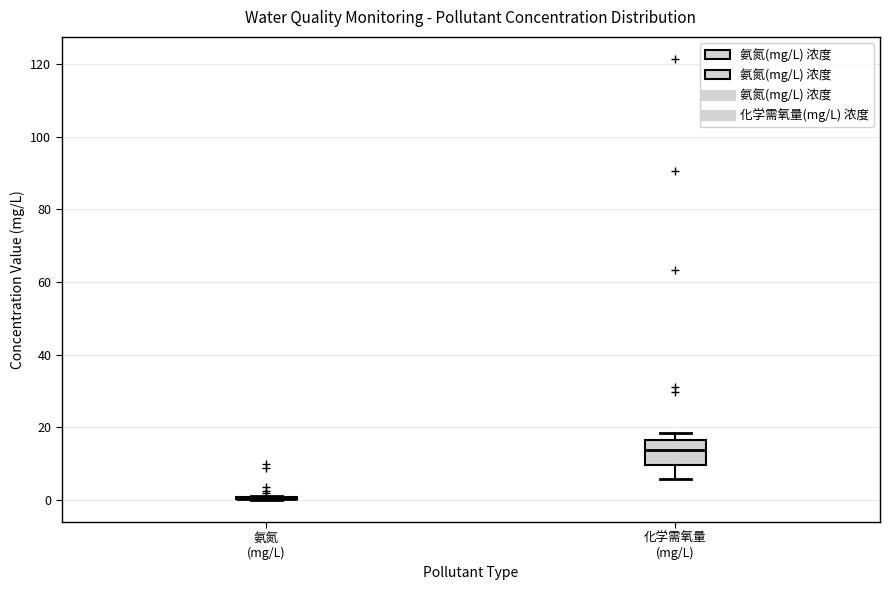

Reading left to right, transcribe this box plot: for each box, give where its median line is, the range the box spans, and where its two whiskers end, as read against the y-axis. The values are not printed on the chart, so give them approximately, as read against the axis.

氨氮 (mg/L): box collapsed to a line at 0, whiskers 0 to 2
化学需氧量 (mg/L): median 14, box 10 to 16, whiskers 6 to 18